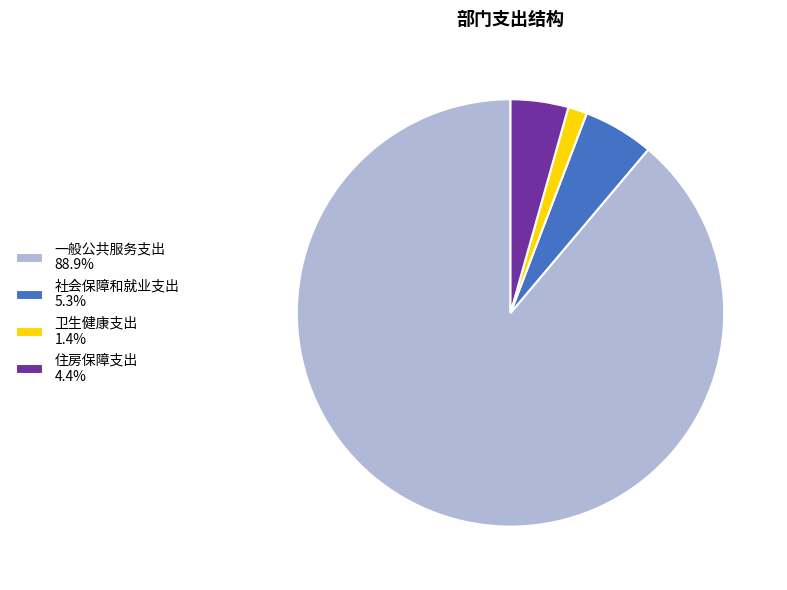

Do 一般公共服务支出 88.9% and 住房保障支出 4.4% together represent more than half of the pie?

Yes